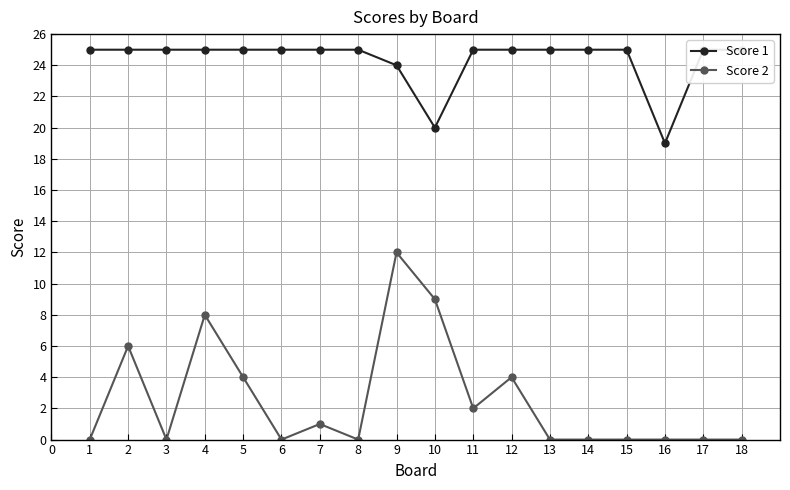

At which category is the sum across all series the highest?

8